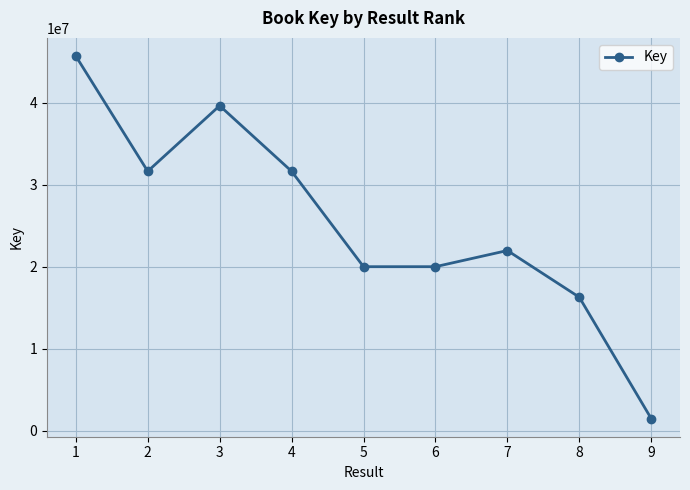

What is the value of the 2nd point from the left?

31668313